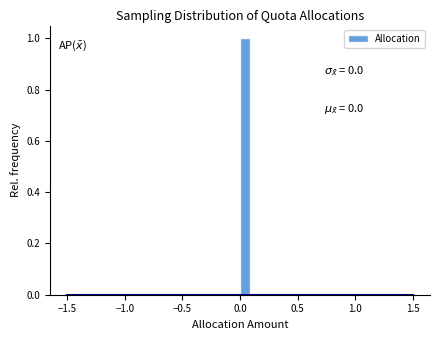

Around what value on the x-axis is the tallest bar? Give the approximate position of its centre, as read against the axis.

0.05